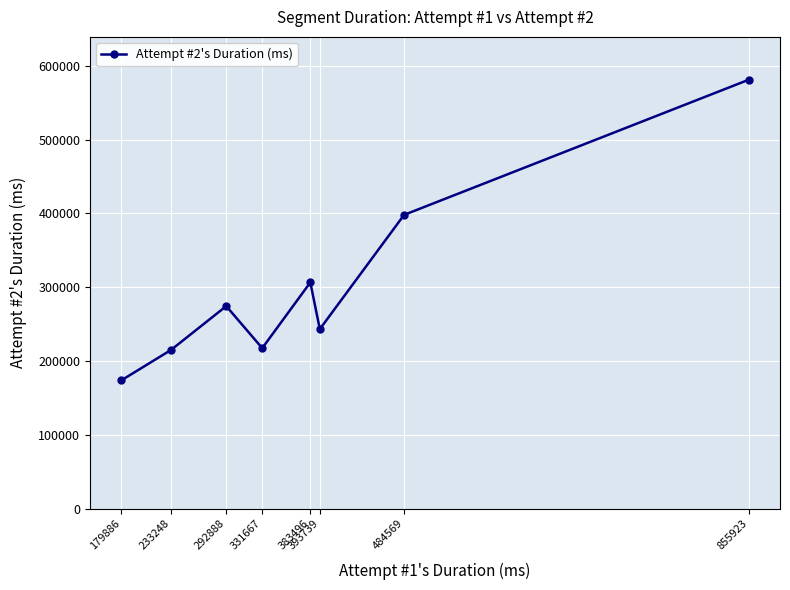

What is the value of the 3rd point from the left?

274395